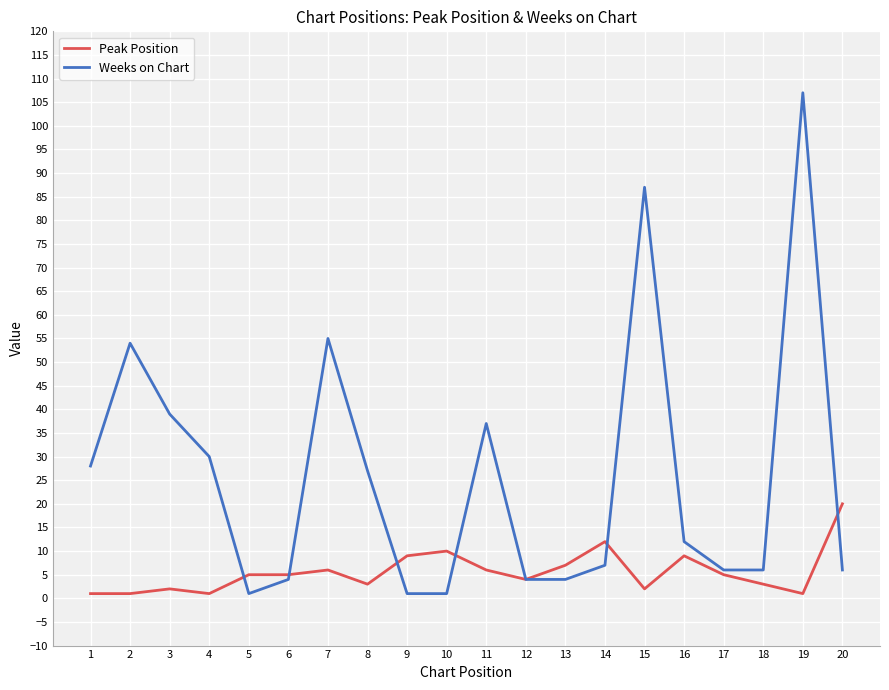

True or false: Weeks on Chart and Peak Position intersect in this chart.

True